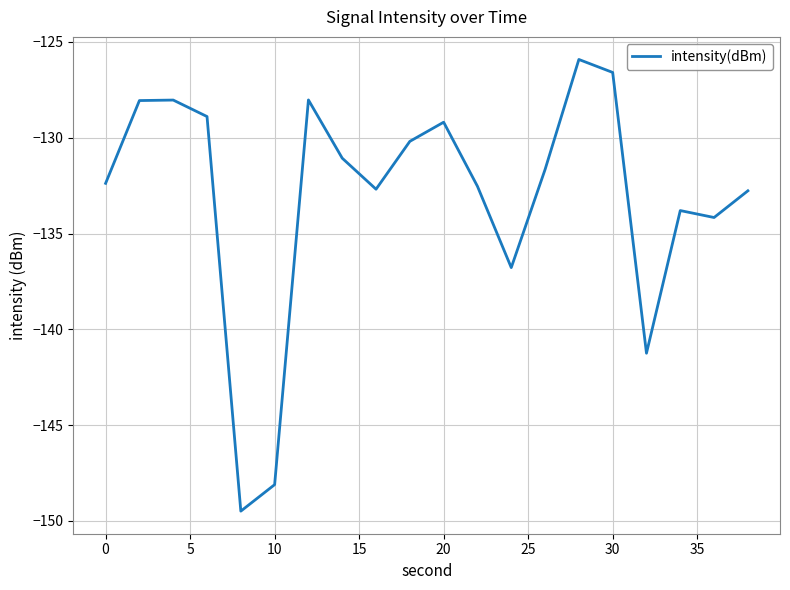

What is the difference between the maximum and minimum values?

23.6